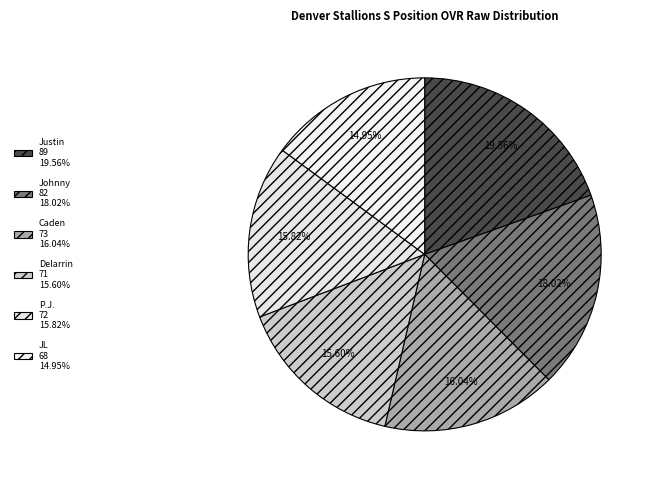

Is it true that Caden is 27% of the pie?

False